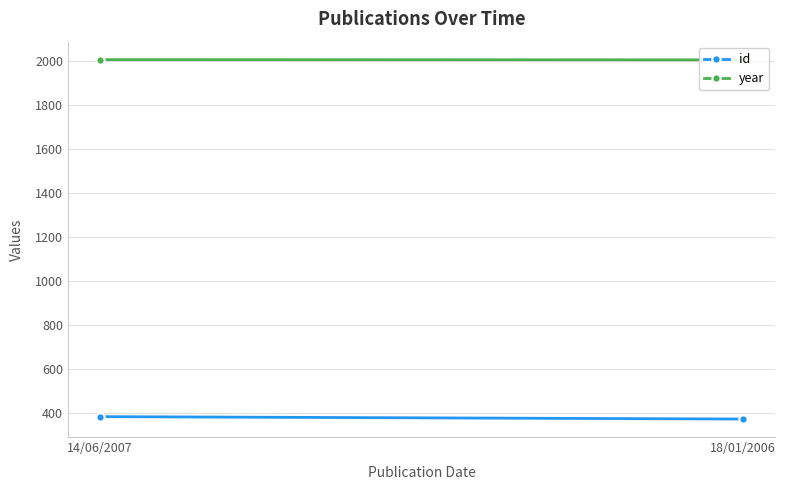

Reading left to right, what are all the values shown in this chart?

id: 14/06/2007=385	18/01/2006=374
year: 14/06/2007=2007	18/01/2006=2006